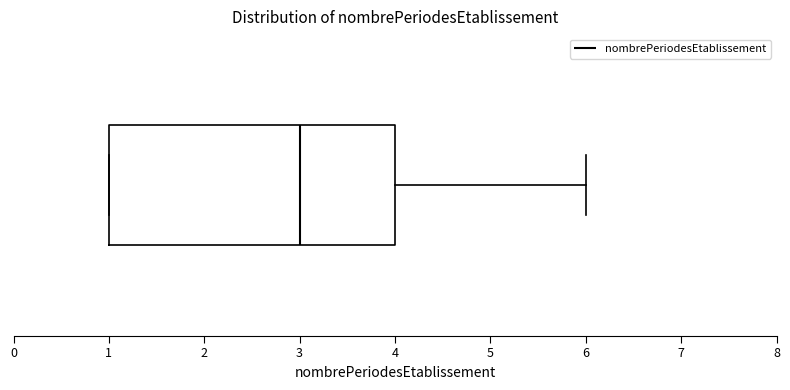

Transcribe this box plot: give where the median line is, the range the box spans, and where the two whiskers end, as read against the x-axis. The values are not printed on the chart, so give them approximately, as read against the axis.

median 3, box 1 to 4, whiskers 1 to 6